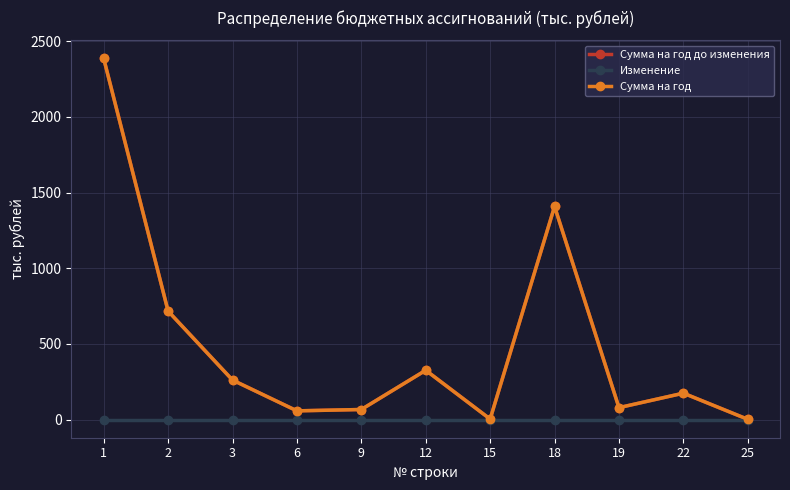

True or false: Сумма на год до изменения has a value of 75.4 at 22.

False